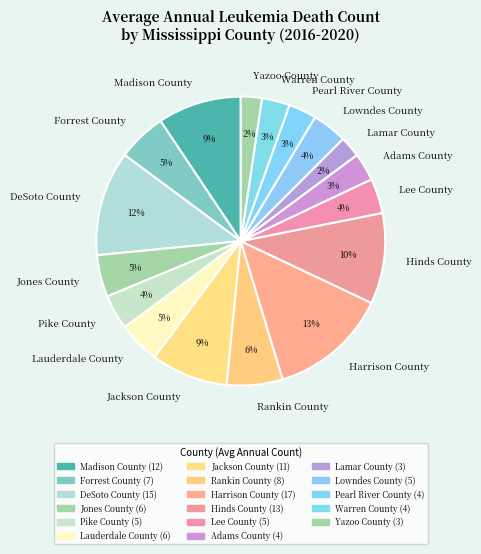

Combined, do Madison County and Pike County account for over 50%?

No